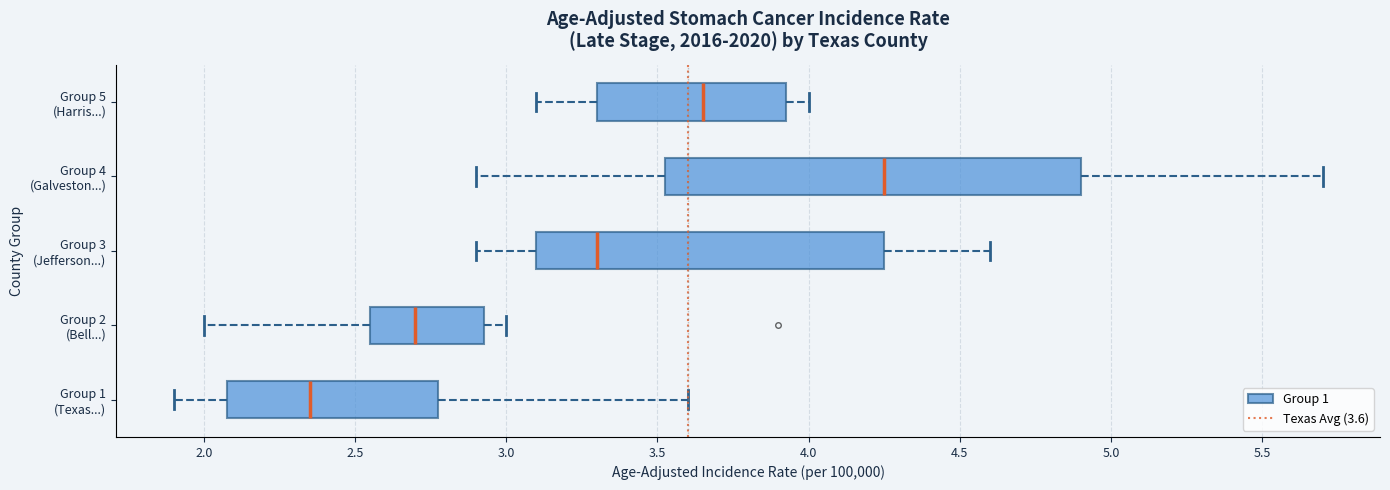

Which box is the widest, from its left edge to its right edge?

Group 4 (Galveston...)